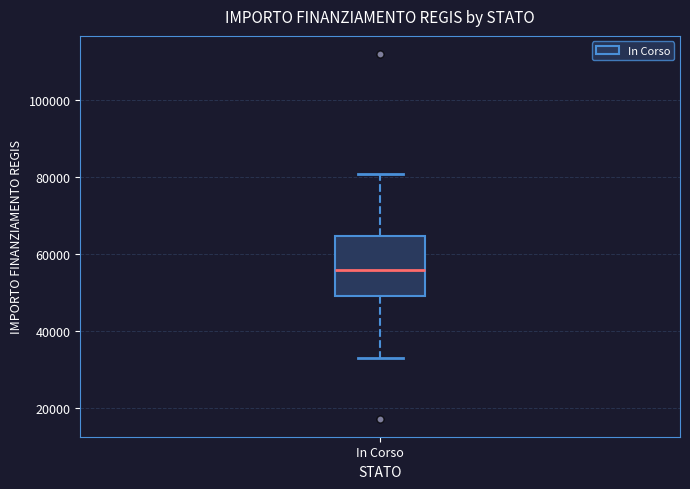

Transcribe this box plot: give where the median line is, the range the box spans, and where the two whiskers end, as read against the y-axis. The values are not printed on the chart, so give them approximately, as read against the axis.

median 56000, box 50000 to 64000, whiskers 32000 to 80000